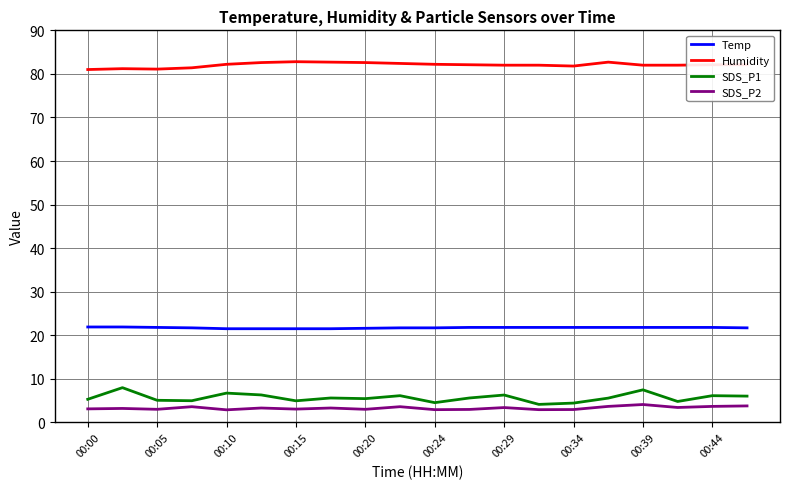

What are all the series names shown in the legend?

Temp, Humidity, SDS_P1, SDS_P2